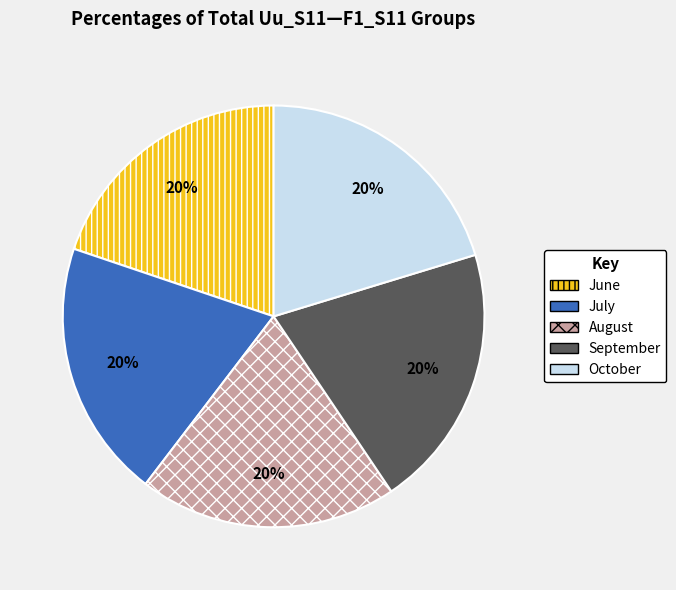

Count the number of slices in the pie.

5